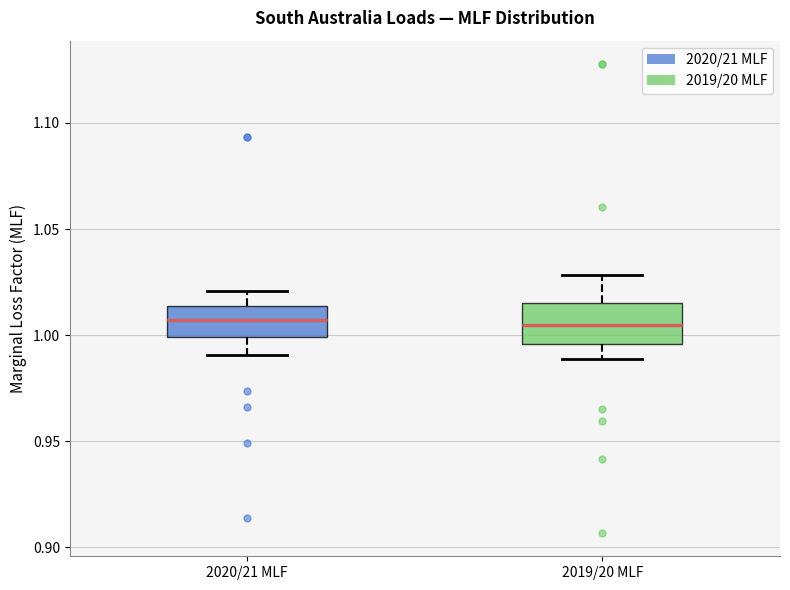

Where does the upper whisker of the box for 2019/20 MLF end on the y-axis? The values are not printed on the chart, so give them approximately, as read against the axis.

1.030